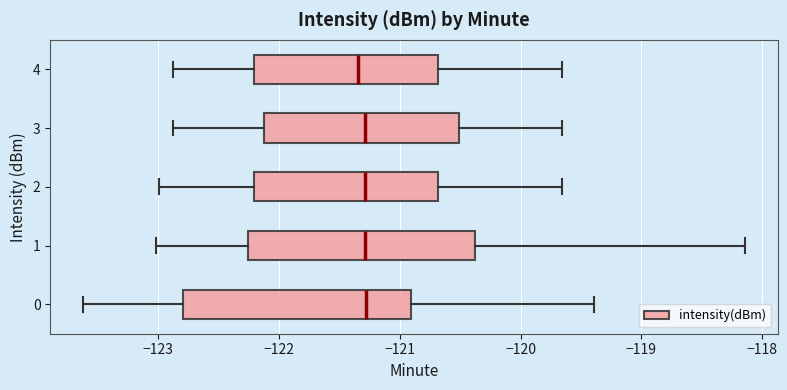

Where does the right whisker of the box at y = 0 end on the x-axis? The values are not printed on the chart, so give them approximately, as read against the axis.

-119.4